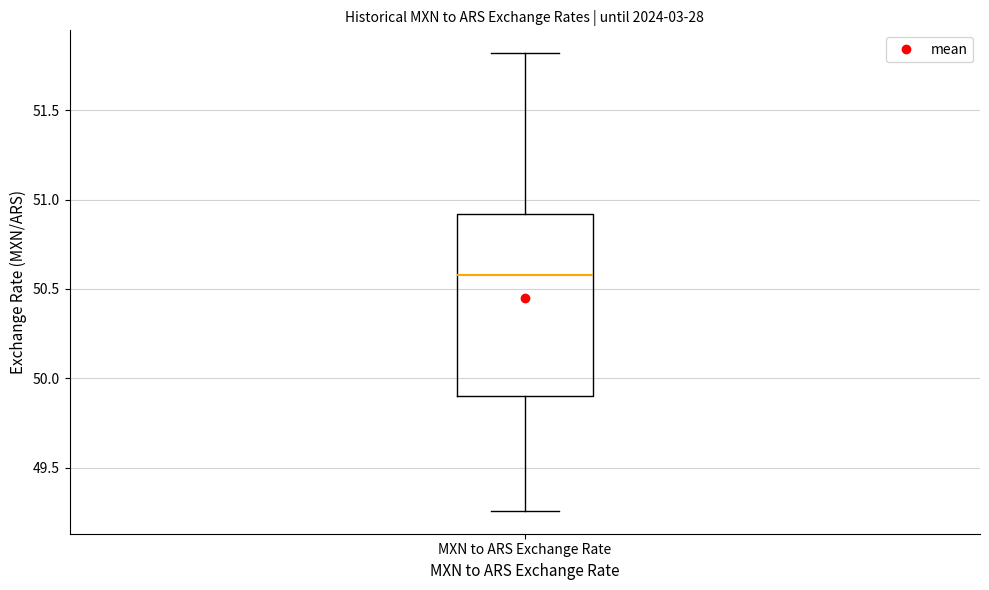

Transcribe this box plot: give where the median line is, the range the box spans, and where the two whiskers end, as read against the y-axis. The values are not printed on the chart, so give them approximately, as read against the axis.

median 50.60, box 49.90 to 50.90, whiskers 49.25 to 51.80